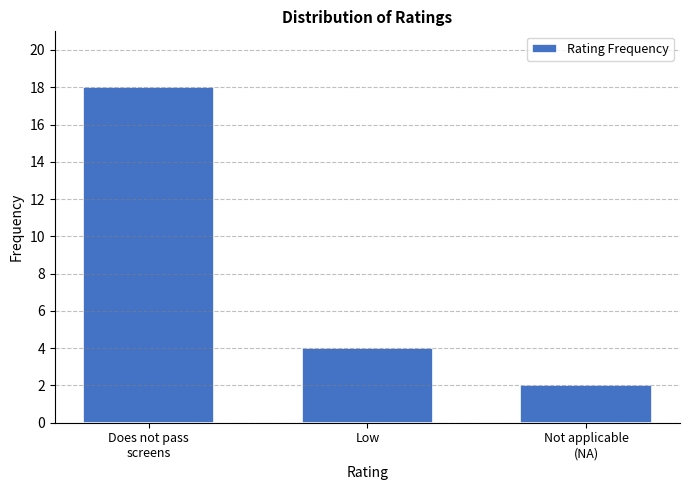

Reading left to right, transcribe all the data shown in this chart.

18	4	2